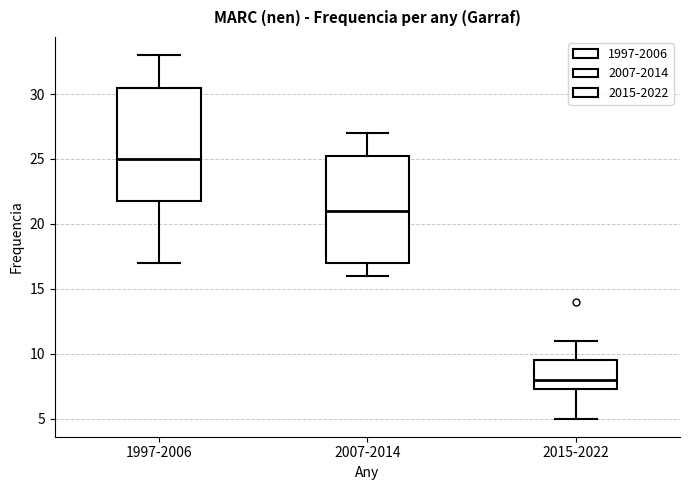

Which box has the lowest median line?

2015-2022